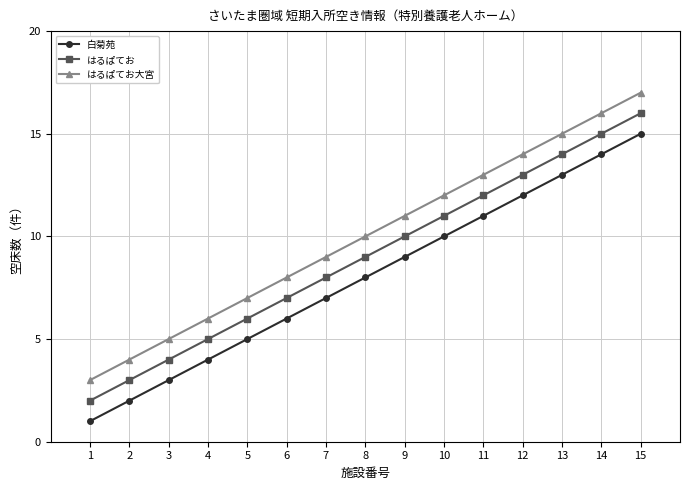

How many values in the 白菊苑 series are below 8?

7